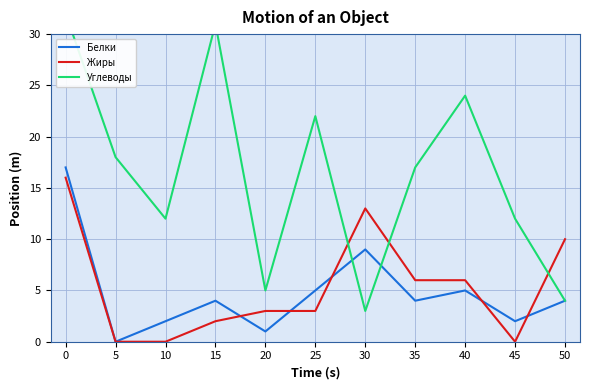

What are all the series names shown in the legend?

Белки, Жиры, Углеводы